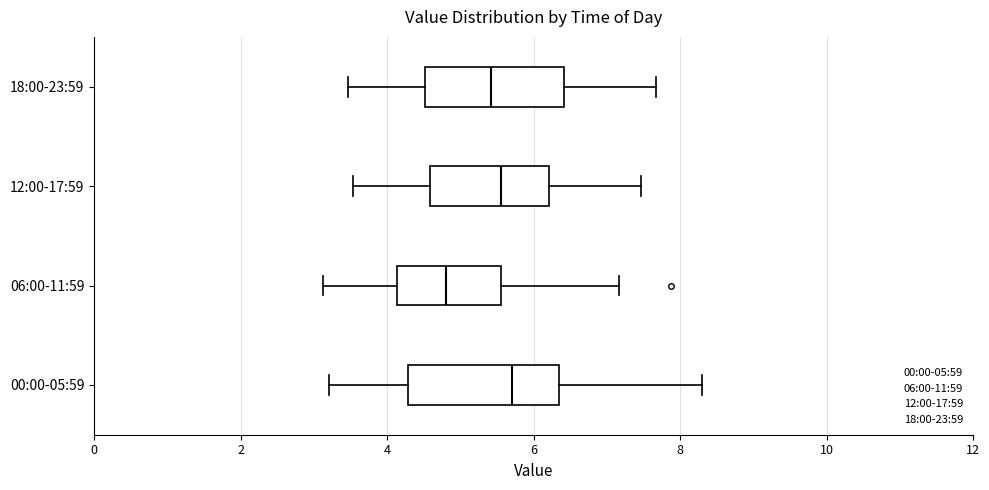

Reading bottom to top, read every box against the x-axis: the position of its median line, the range the box covers, and the ends of its whiskers. The values are not printed on the chart, so give them approximately, as read against the axis.

00:00-05:59: median 5.8, box 4.2 to 6.4, whiskers 3.2 to 8.4
06:00-11:59: median 4.8, box 4.2 to 5.6, whiskers 3.2 to 7.2
12:00-17:59: median 5.6, box 4.6 to 6.2, whiskers 3.6 to 7.4
18:00-23:59: median 5.4, box 4.6 to 6.4, whiskers 3.4 to 7.6